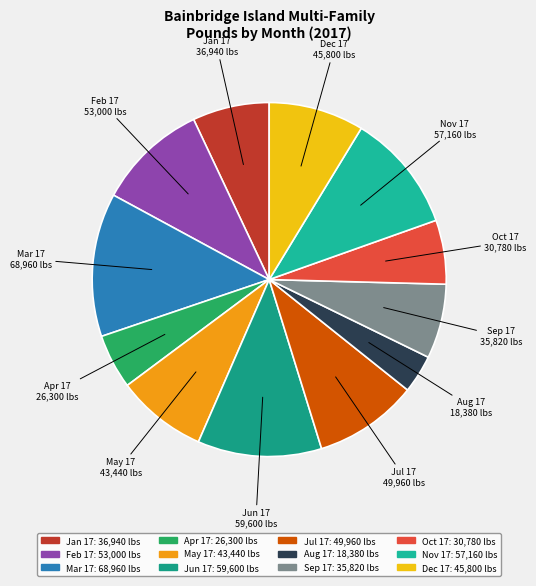

Does May 17 account for over 50% of the chart?

No